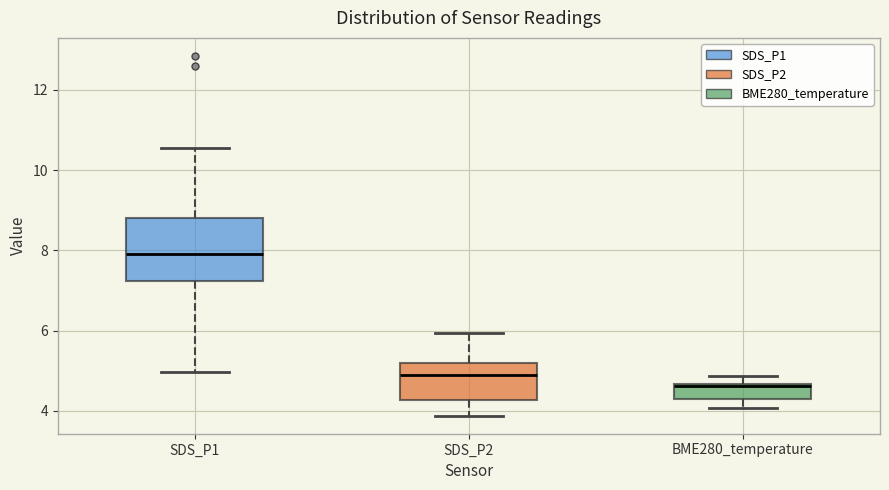

Reading left to right, transcribe this box plot: for each box, give where its median line is, the range the box spans, and where its two whiskers end, as read against the y-axis. The values are not printed on the chart, so give them approximately, as read against the axis.

SDS_P1: median 8.0, box 7.2 to 8.8, whiskers 5.0 to 10.6
SDS_P2: median 4.8, box 4.2 to 5.2, whiskers 3.8 to 6.0
BME280_temperature: median 4.6 (just below the box's upper edge), box 4.4 to 4.6, whiskers 4.0 to 4.8